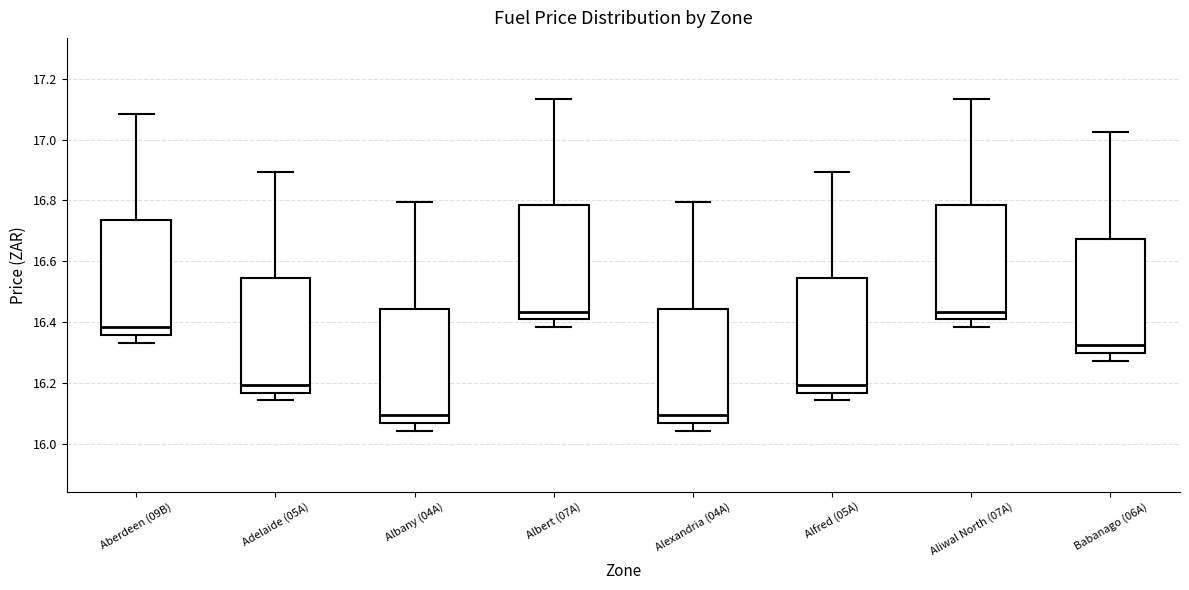

Reading left to right, read every box against the y-axis: the position of its median line, the range the box covers, and the ends of its whiskers. The values are not printed on the chart, so give them approximately, as read against the axis.

Aberdeen (09B): median 16.38, box 16.36 to 16.74, whiskers 16.34 to 17.08
Adelaide (05A): median 16.20, box 16.16 to 16.54, whiskers 16.14 to 16.90
Albany (04A): median 16.10, box 16.06 to 16.44, whiskers 16.04 to 16.80
Albert (07A): median 16.44, box 16.40 to 16.78, whiskers 16.38 to 17.14
Alexandria (04A): median 16.10, box 16.06 to 16.44, whiskers 16.04 to 16.80
Alfred (05A): median 16.20, box 16.16 to 16.54, whiskers 16.14 to 16.90
Aliwal North (07A): median 16.44, box 16.40 to 16.78, whiskers 16.38 to 17.14
Babanago (06A): median 16.32, box 16.30 to 16.68, whiskers 16.28 to 17.02